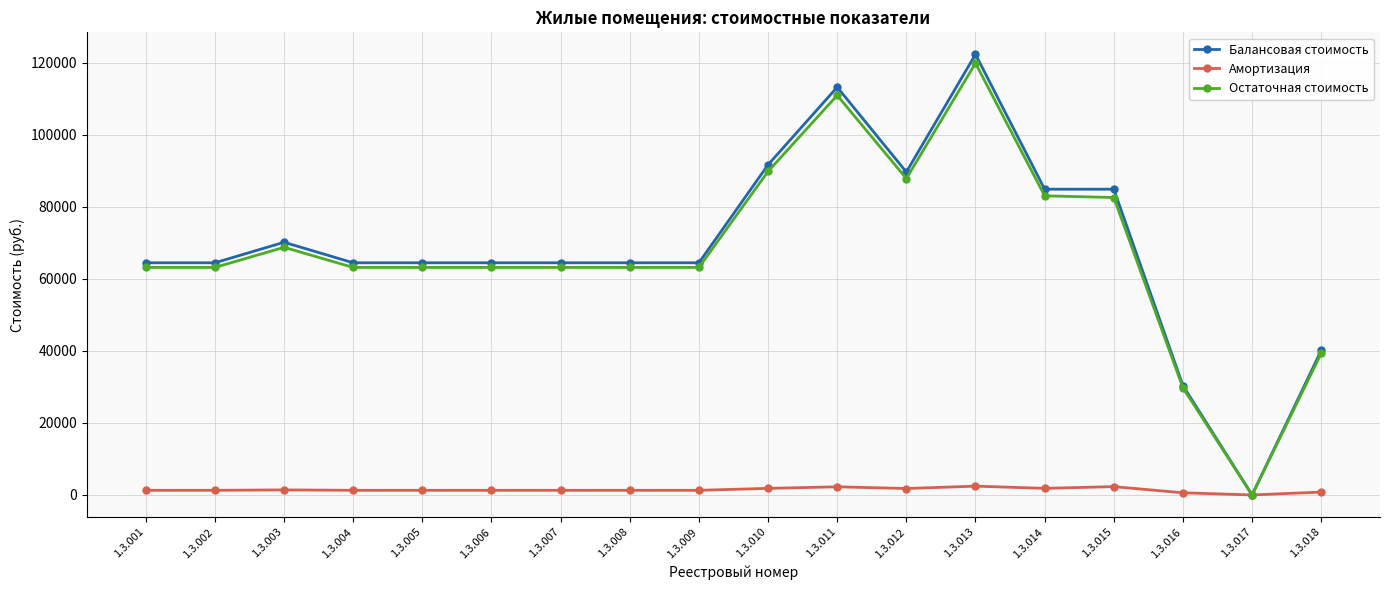

Which series has the widest spread of values?

Балансовая стоимость